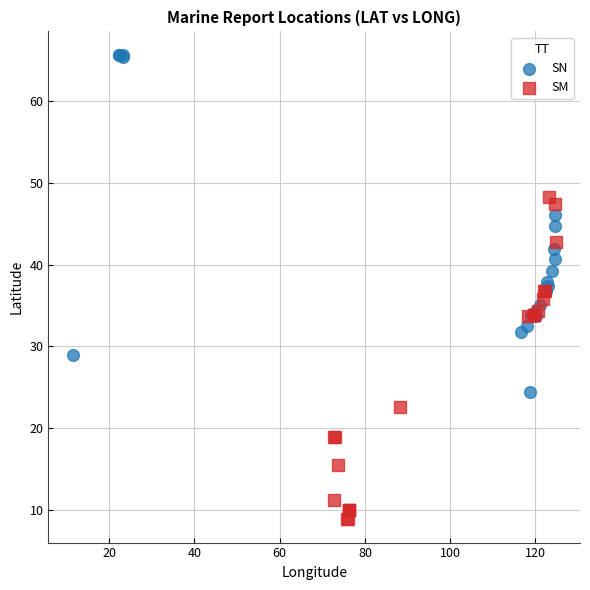

Which series contains the lowest Y value?

SM